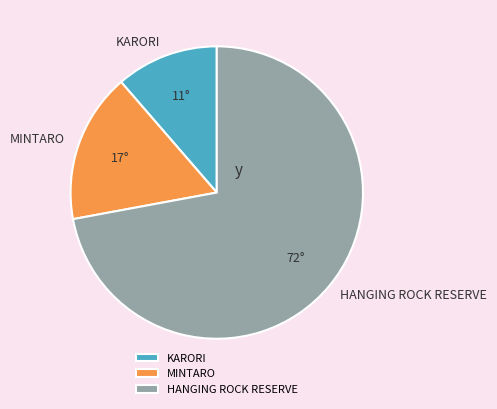

Rank the categories by value from lowest to highest.

KARORI, MINTARO, HANGING ROCK RESERVE